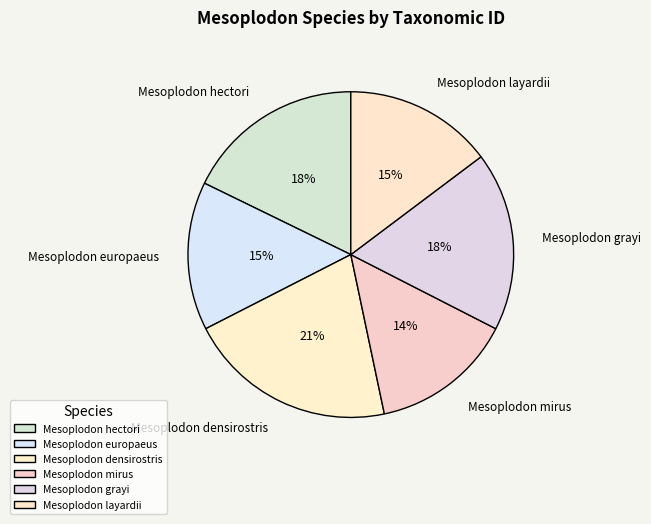

The Mesoplodon mirus slice represents 6% of the pie. True or false?

False